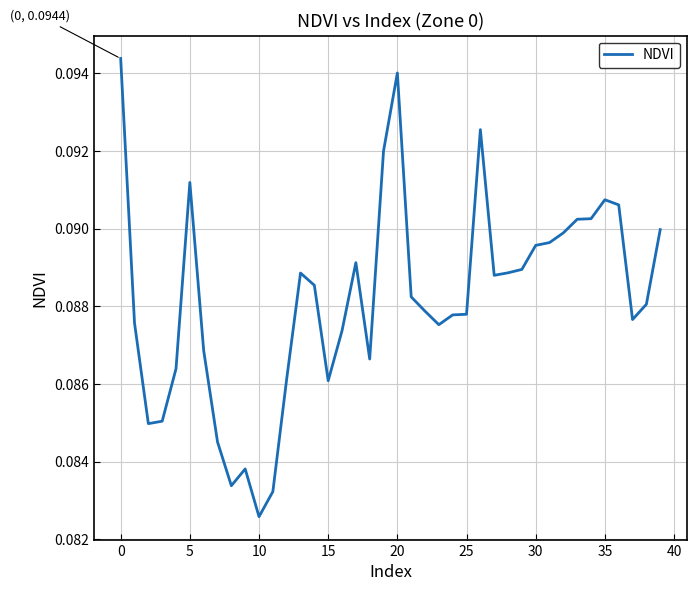

Where is the first local maximum?

5